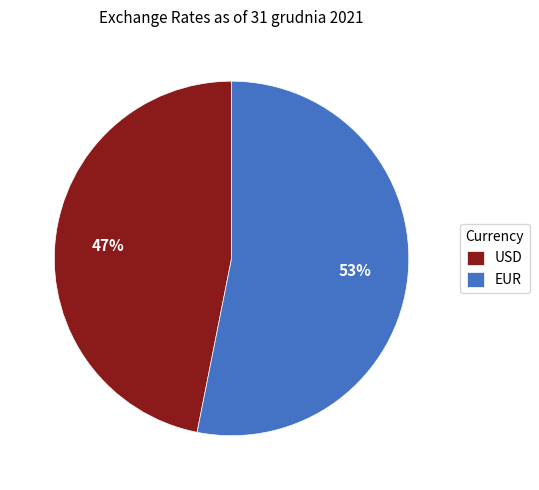

To the nearest percent, what percentage of the pie is USD?

47%